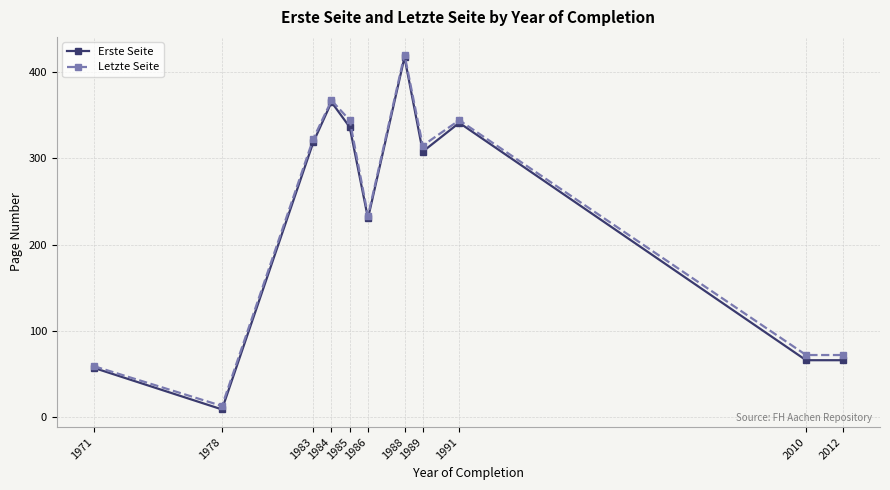

Reading left to right, extract all data points from this chart.

Erste Seite: 57.0	9.0	318.3	365.0	336.0	230.3	417.0	307.7	341.0	66.0	66.0
Letzte Seite: 59.0	13.0	322.3	367.0	344.0	233.3	420.0	314.7	344.0	72.0	72.0